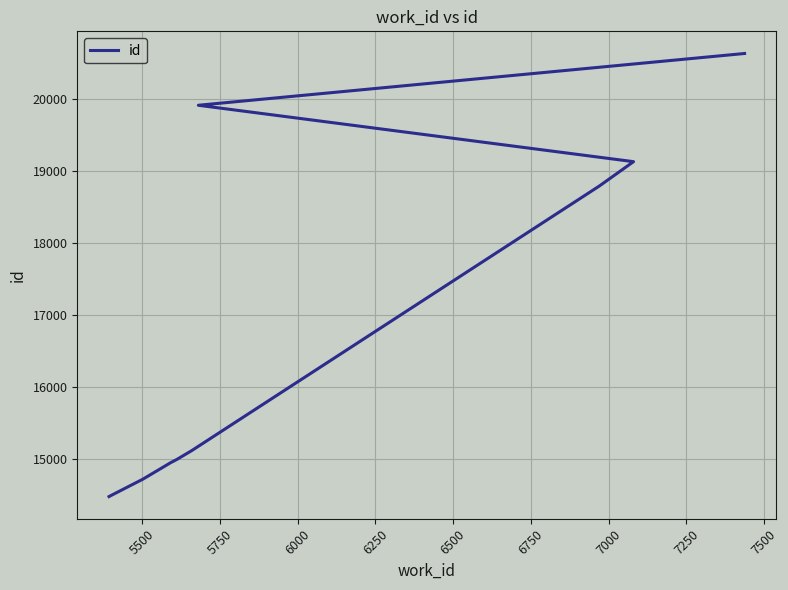

How many data points does each series have?

10